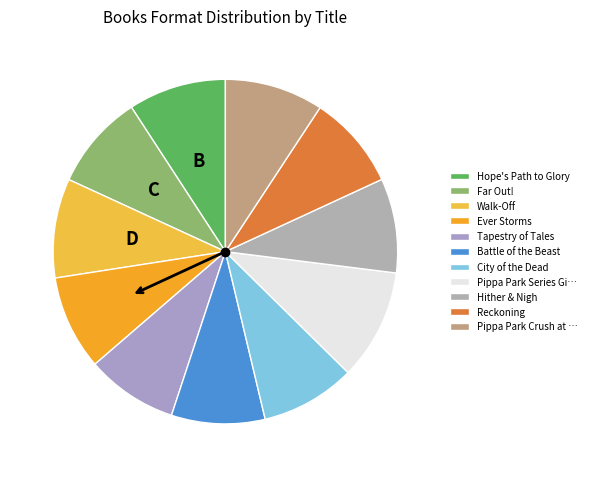

How many segments does this pie chart have?

11